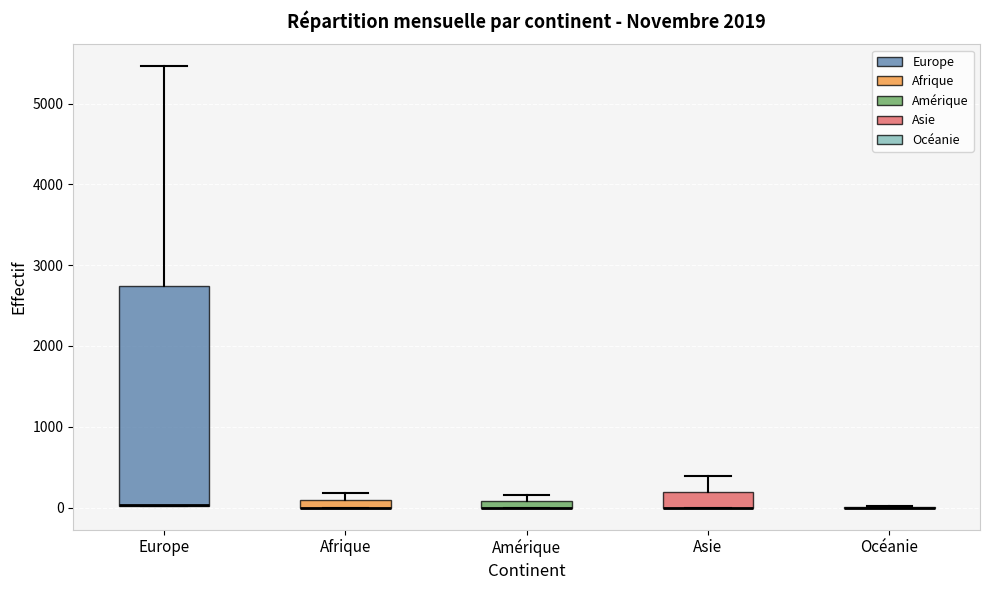

Which box is the tallest, from its lower edge to its upper edge?

Europe